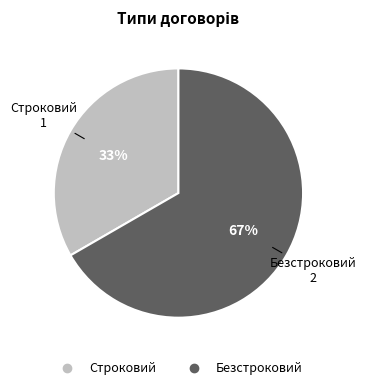

Which category has the smallest portion of the pie?

Строковий